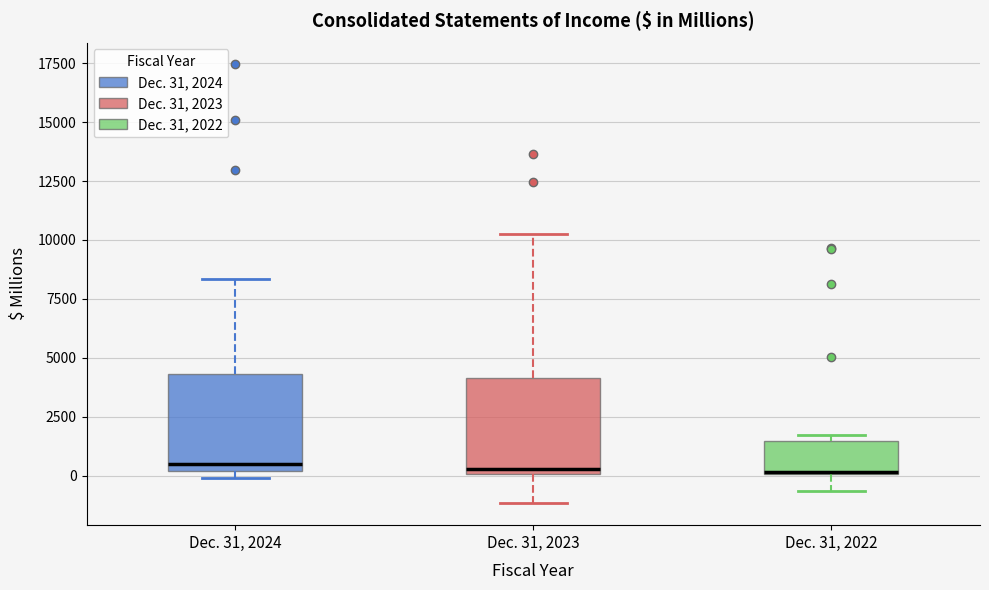

Reading left to right, transcribe this box plot: for each box, give where its median line is, the range the box spans, and where its two whiskers end, as read against the y-axis. The values are not printed on the chart, so give them approximately, as read against the axis.

Dec. 31, 2024: median 500, box 0 to 4500, whiskers 0 (just below the box's lower edge) to 8500
Dec. 31, 2023: median 500, box 0 to 4000, whiskers -1000 to 10000
Dec. 31, 2022: median 0, box 0 to 1500, whiskers -500 to 1500 (just above the box's upper edge)